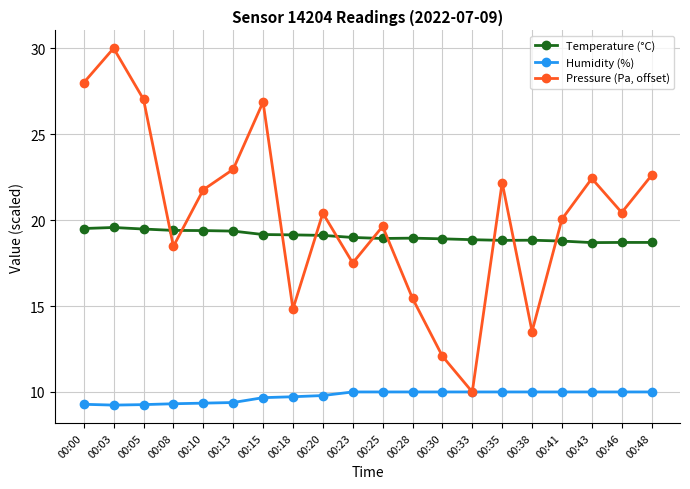

How many data points in Humidity (%) are less than 10?

9